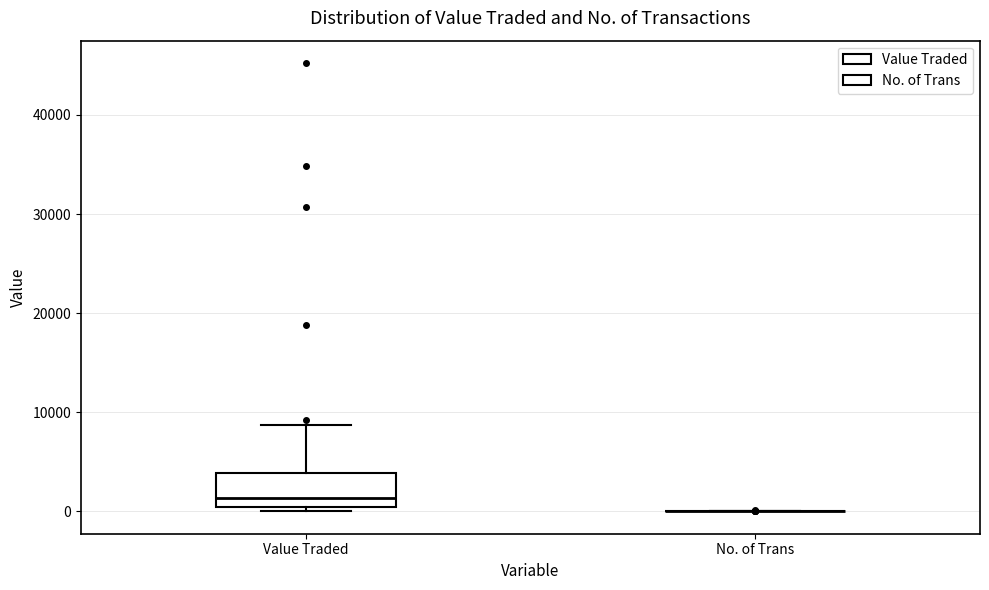

Reading left to right, read every box against the y-axis: the position of its median line, the range the box covers, and the ends of its whiskers. The values are not printed on the chart, so give them approximately, as read against the axis.

Value Traded: median 1000, box 0 to 4000, whiskers 0 (just below the box's lower edge) to 9000
No. of Trans: box collapsed to a line at 0, whiskers 0 to 0